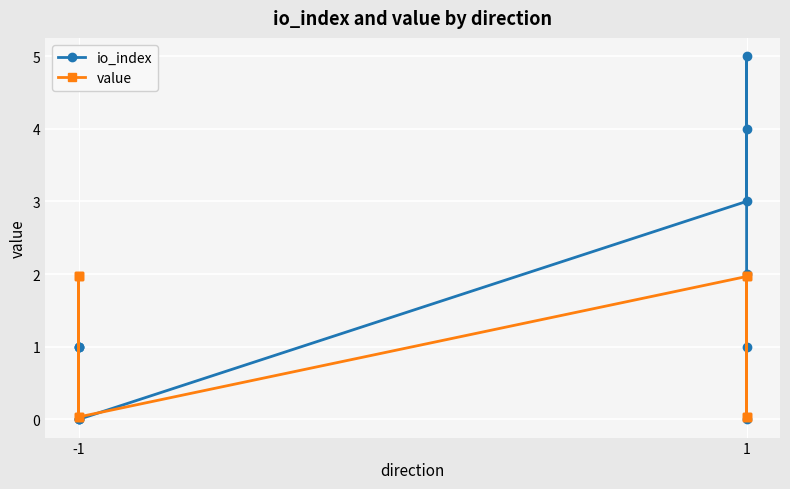

At which label is value closest to 1?

-1